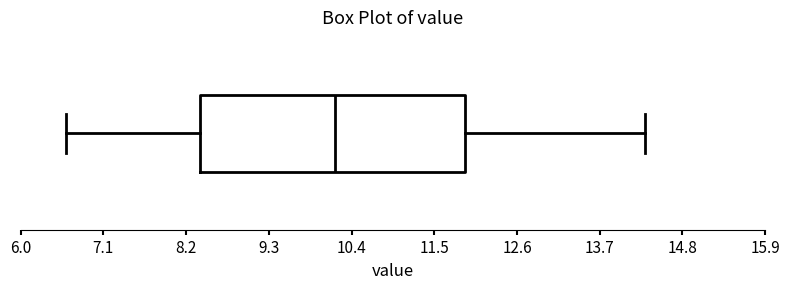

Transcribe this box plot: give where the median line is, the range the box spans, and where the two whiskers end, as read against the x-axis. The values are not printed on the chart, so give them approximately, as read against the axis.

median 10.2, box 8.4 to 12.0, whiskers 6.6 to 14.4